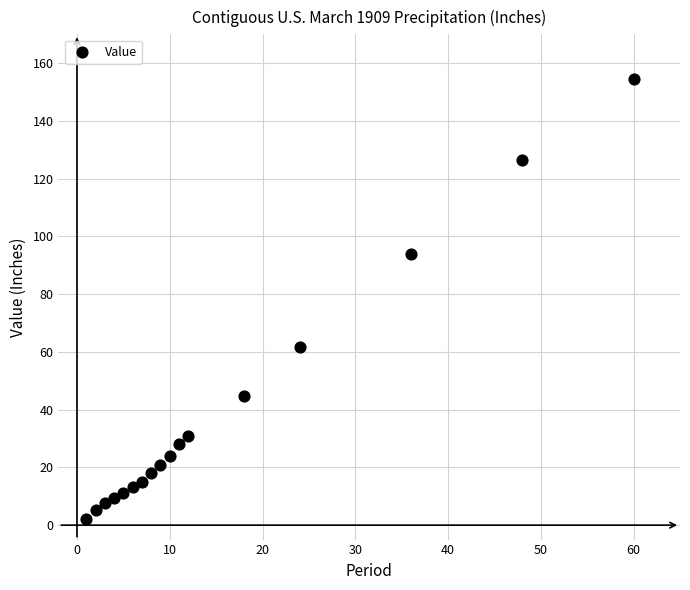

What is the range of X values (max minus min)?

59.0